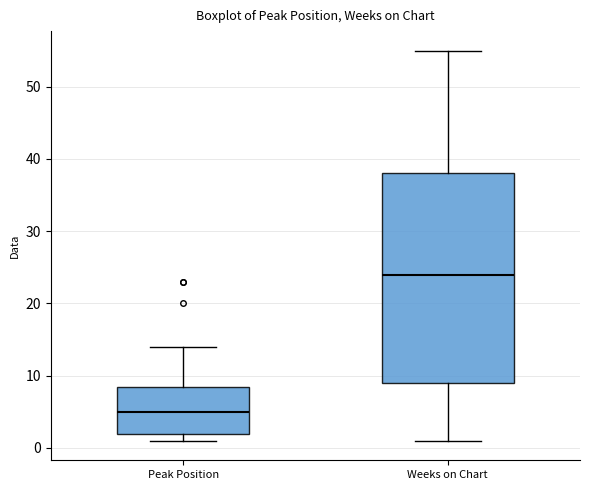

Reading left to right, transcribe this box plot: for each box, give where its median line is, the range the box spans, and where its two whiskers end, as read against the y-axis. The values are not printed on the chart, so give them approximately, as read against the axis.

Peak Position: median 5, box 2 to 9, whiskers 1 to 14
Weeks on Chart: median 24, box 9 to 38, whiskers 1 to 55